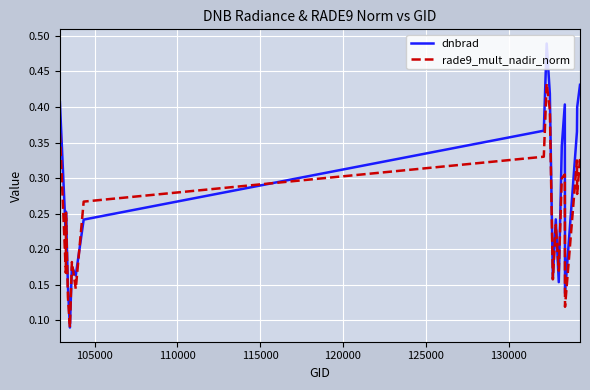

List the series in order of their peak value, highest first.

dnbrad, rade9_mult_nadir_norm